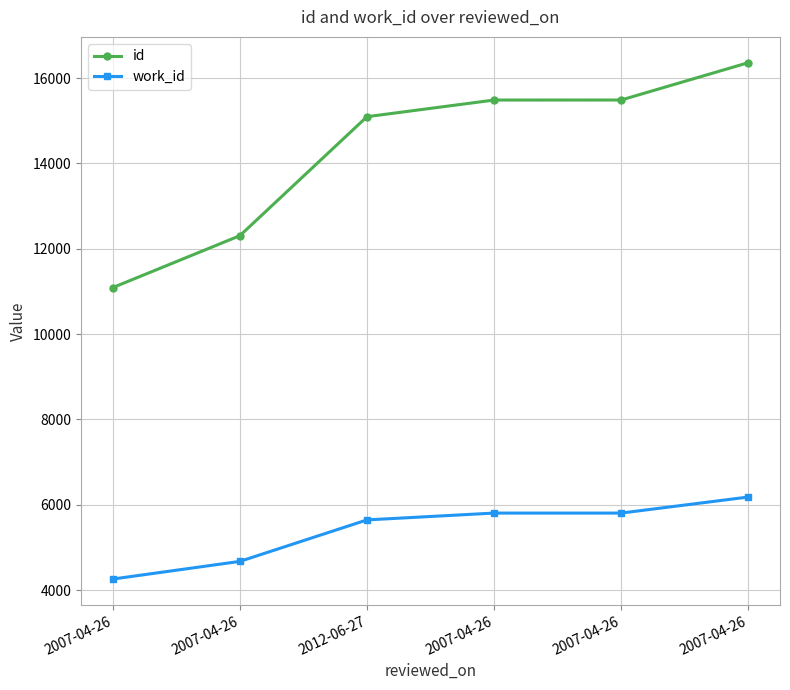

Reading left to right, list all the values displayed in this chart.

id: 11091	12307	15095	15485	15486	16360
work_id: 4261	4675	5647	5807	5807	6183